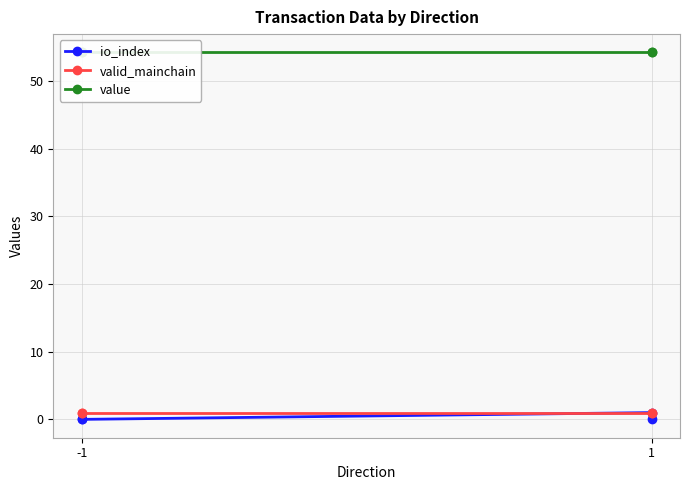

True or false: valid_mainchain and value intersect in this chart.

False